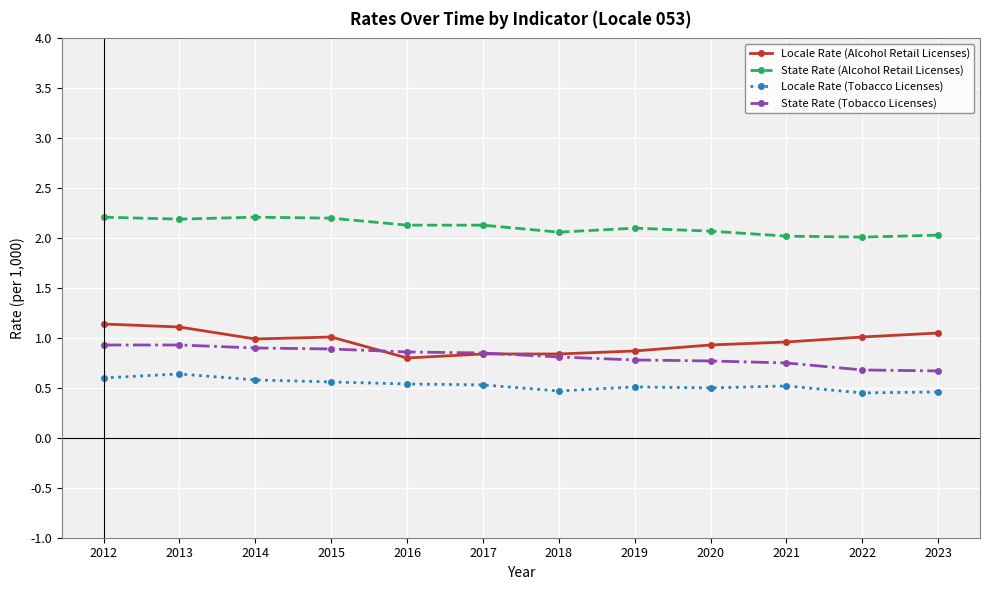

True or false: Locale Rate (Tobacco Licenses) and State Rate (Tobacco Licenses) cross at least once.

False